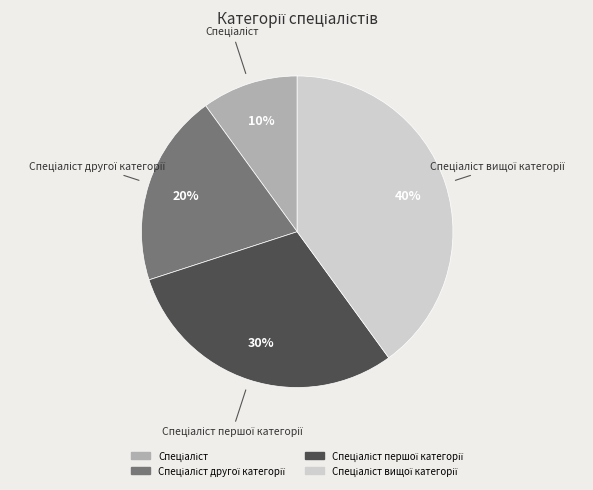

Is there any slice that represents more than half of the pie?

No